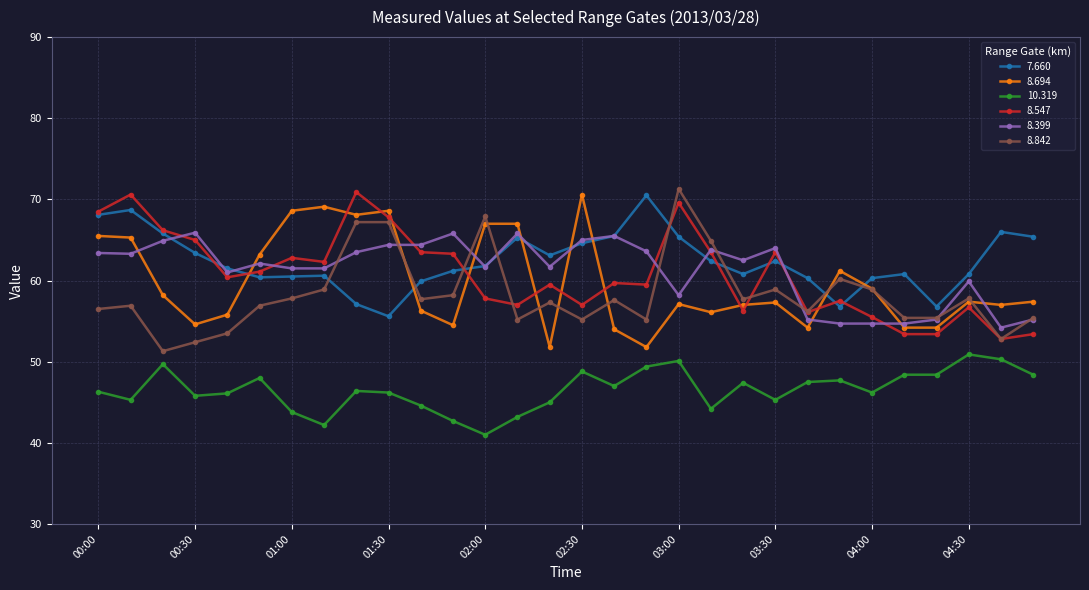

What is the smallest value displayed?

41.0